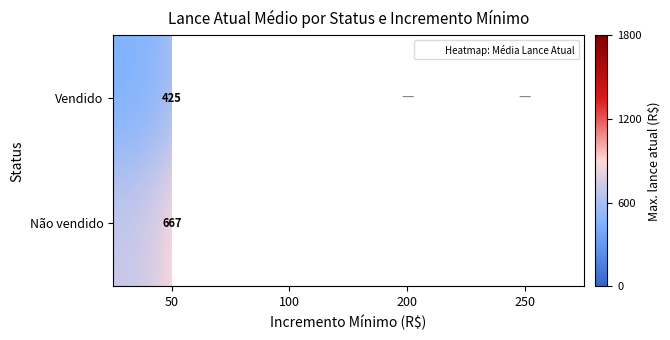

Rank the categories by Não vendido value from lowest to highest.

50, 100, 200, 250